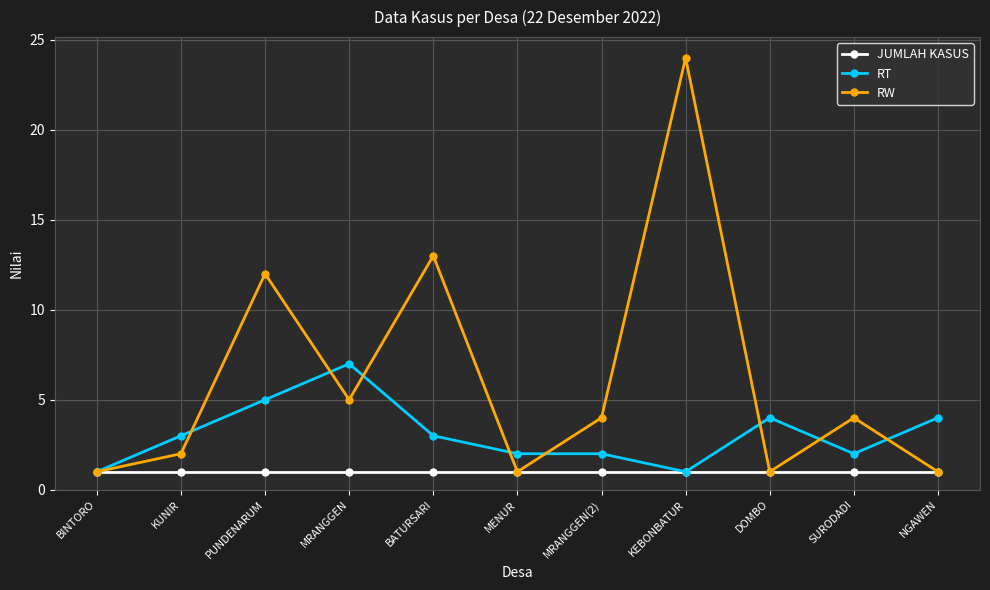

What is the value of the JUMLAH KASUS point at the 10th from the left?

1